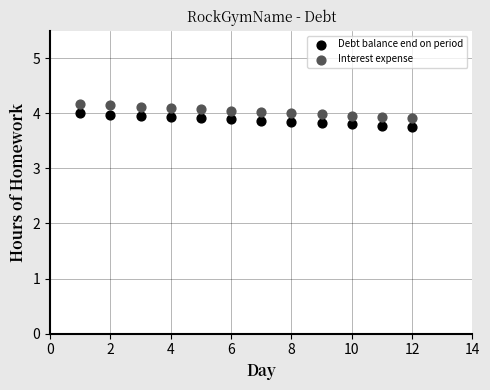

What is the X range (max minus min) for the scatter plot?

11.0